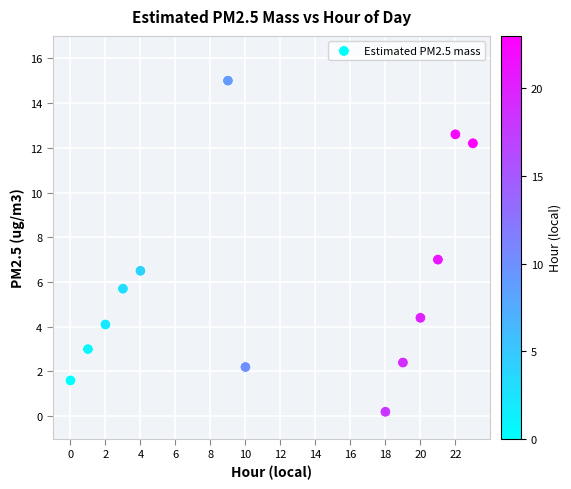

What is the range of X values (max minus min)?

23.0